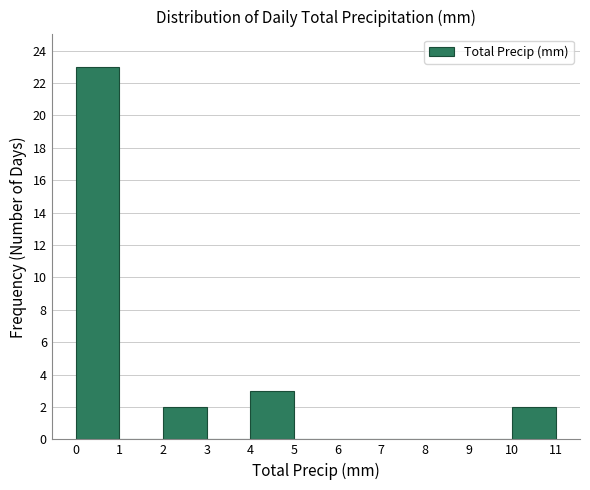

Reading left to right, transcribe this chart: for each bar, give the range it covers on the x-axis and its height. The values are not printed on the chart, so give them approximately, as read against the axis.

0 to 1: 23
1 to 2: 0
2 to 3: 2
3 to 4: 0
4 to 5: 3
5 to 6: 0
6 to 7: 0
7 to 8: 0
8 to 9: 0
9 to 10: 0
10 to 11: 2